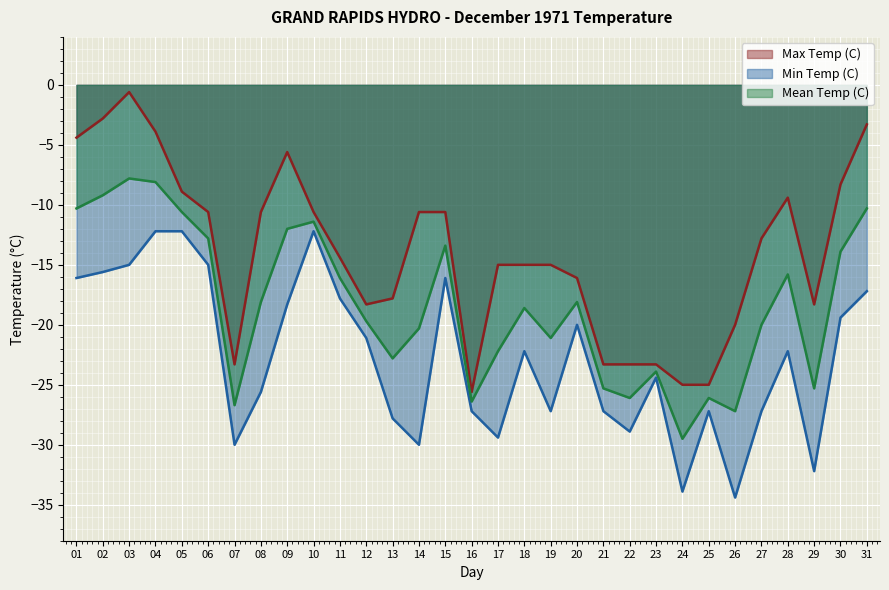

True or false: Min Temp (C) and Max Temp (C) cross at least once.

False